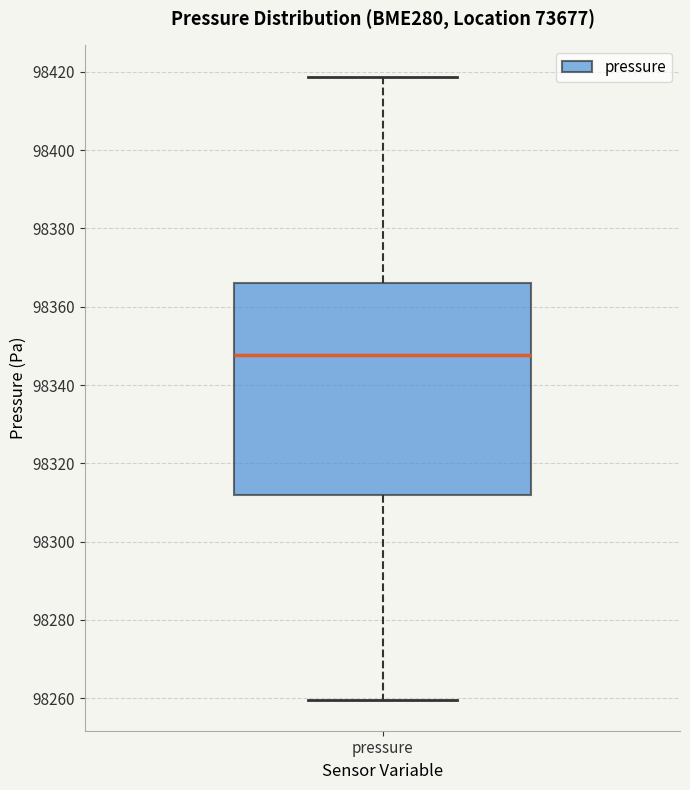

Read this box plot against the y-axis: the position of the median line, the range covered by the box, and the ends of both whiskers. The values are not printed on the chart, so give them approximately, as read against the axis.

median 98348, box 98312 to 98366, whiskers 98260 to 98418